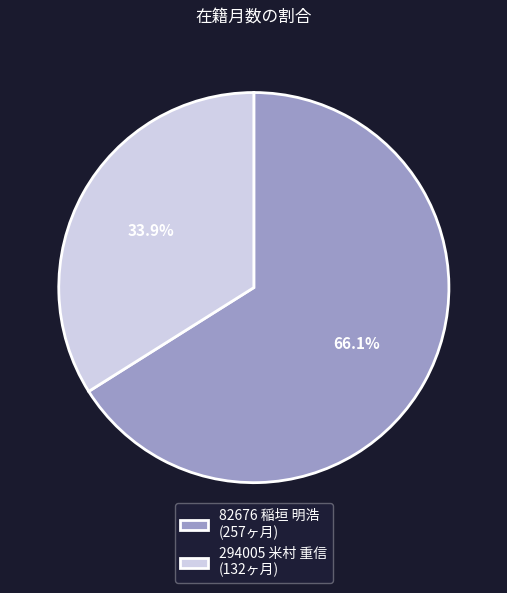

Which has a higher value, 82676 稲垣 明浩 or 294005 米村 重信?

82676 稲垣 明浩